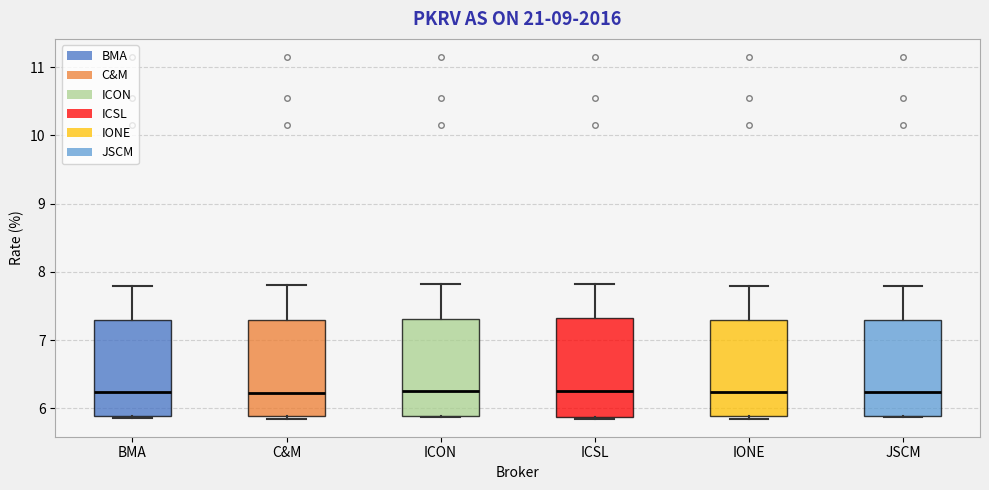

Reading left to right, transcribe this box plot: for each box, give where its median line is, the range the box spans, and where its two whiskers end, as read against the y-axis. The values are not printed on the chart, so give them approximately, as read against the axis.

BMA: median 6.2, box 5.9 to 7.3, whiskers 5.9 to 7.8
C&M: median 6.2, box 5.9 to 7.3, whiskers 5.9 (just below the box's lower edge) to 7.8
ICON: median 6.3, box 5.9 to 7.3, whiskers 5.9 to 7.8
ICSL: median 6.3, box 5.9 to 7.3, whiskers 5.9 (just below the box's lower edge) to 7.8
IONE: median 6.2, box 5.9 to 7.3, whiskers 5.9 (just below the box's lower edge) to 7.8
JSCM: median 6.2, box 5.9 to 7.3, whiskers 5.9 to 7.8